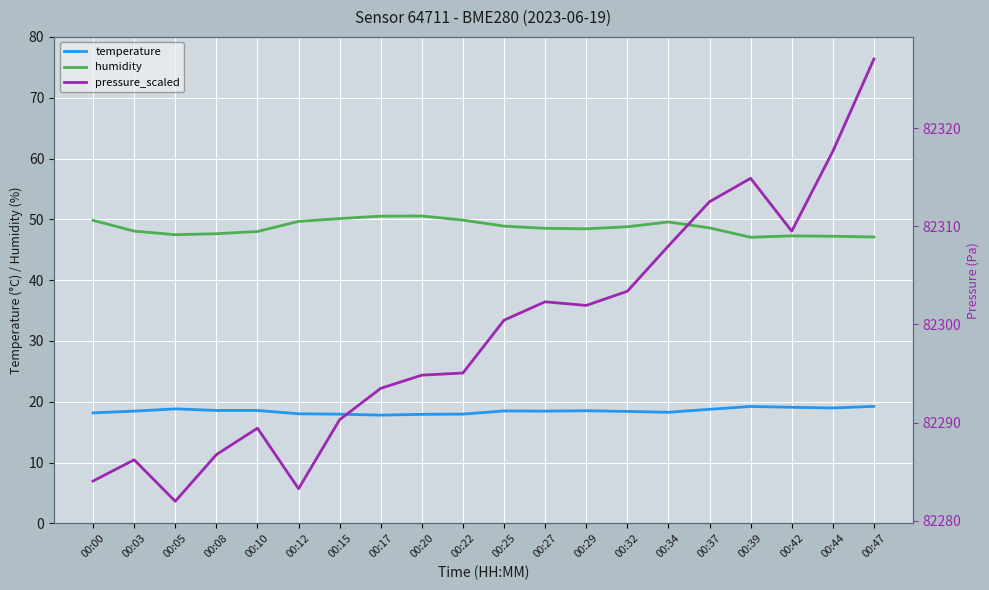

What is the difference between the maximum and minimum values in the pressure_scaled series?

45.0